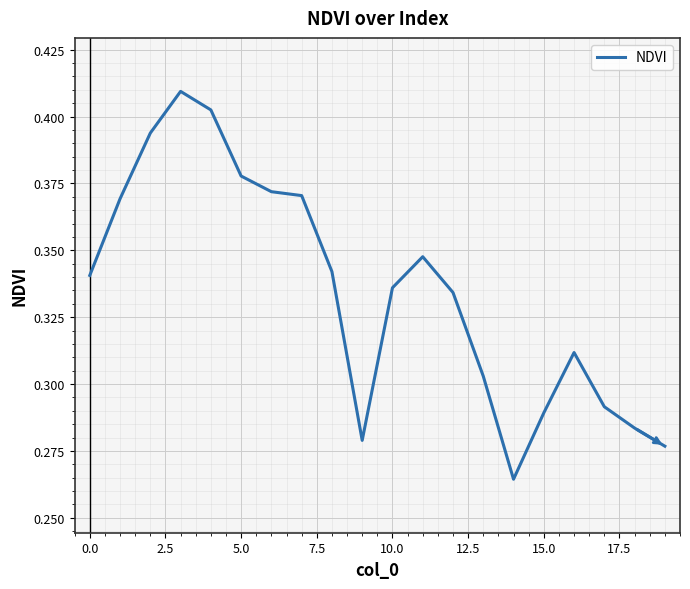

Reading left to right, transcribe all the data shown in this chart.

0.3	0.4	0.4	0.4	0.4	0.4	0.4	0.4	0.3	0.3	0.3	0.3	0.3	0.3	0.3	0.3	0.3	0.3	0.3	0.3